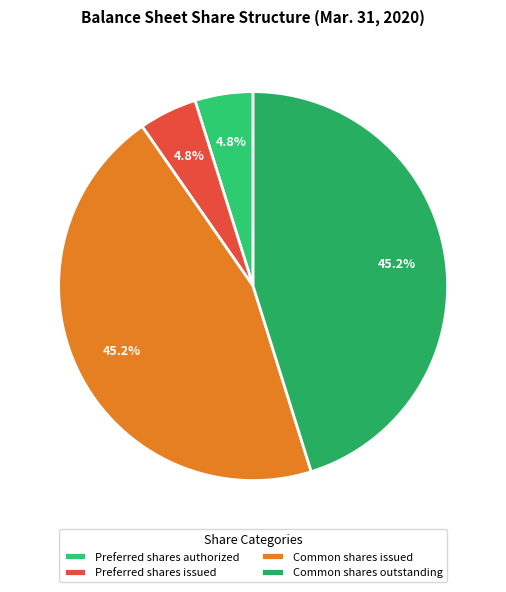

How many slices are in this pie chart?

4